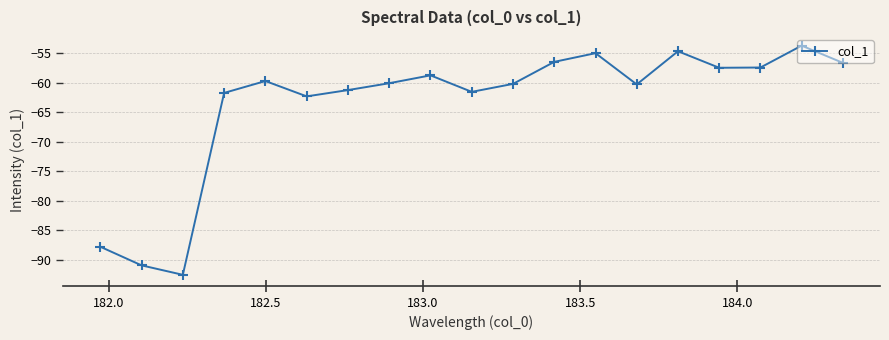

What is the average value?

-63.6